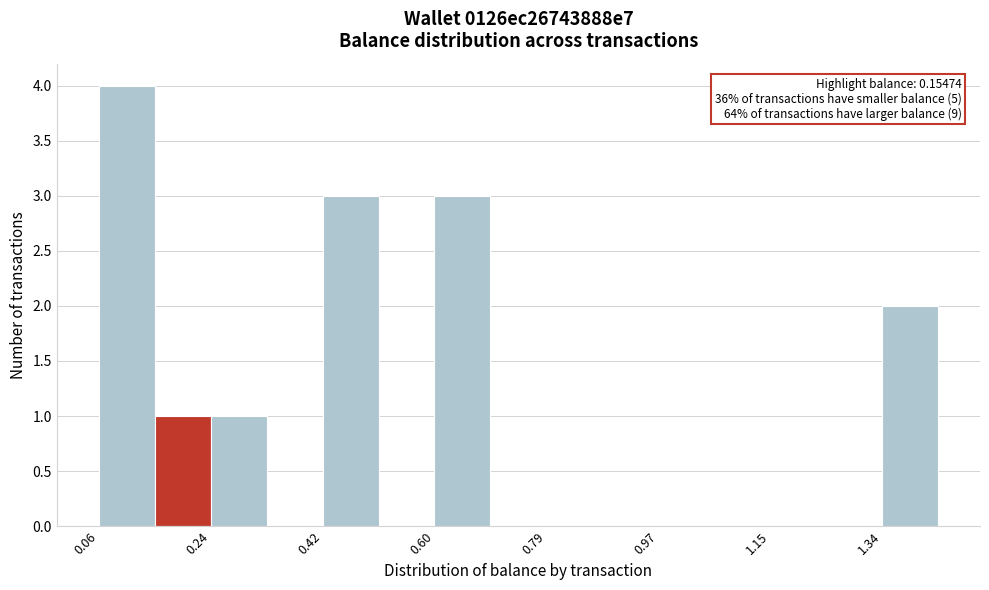

Which range on the x-axis has the tallest bar?

0.06 to 0.14